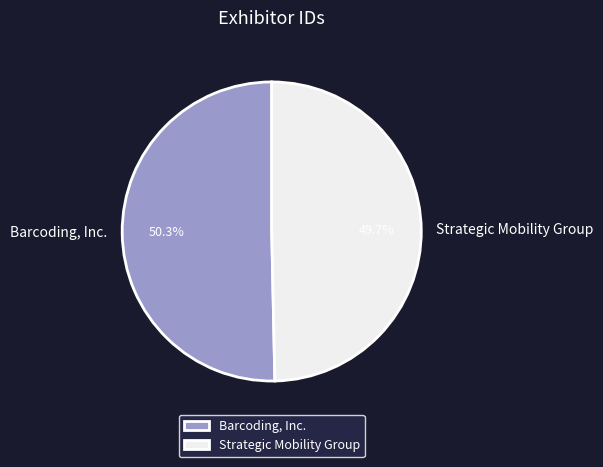

Combined, what portion of the pie is Strategic Mobility Group and Barcoding, Inc.?

100.0%